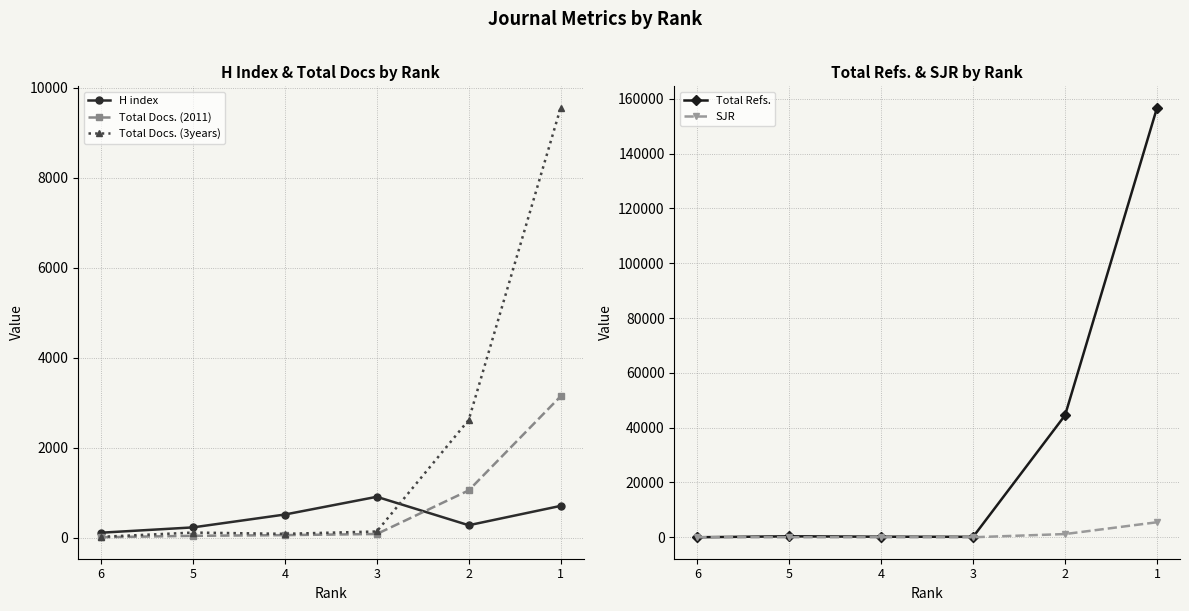

What is the maximum value shown in the chart?

156709